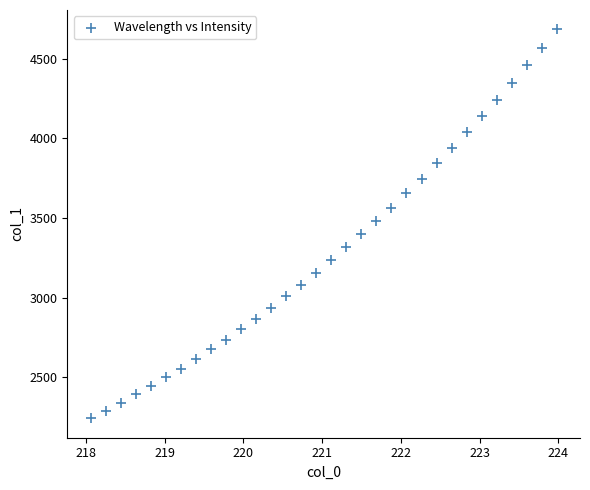

What is the range of X values (max minus min)?

5.9